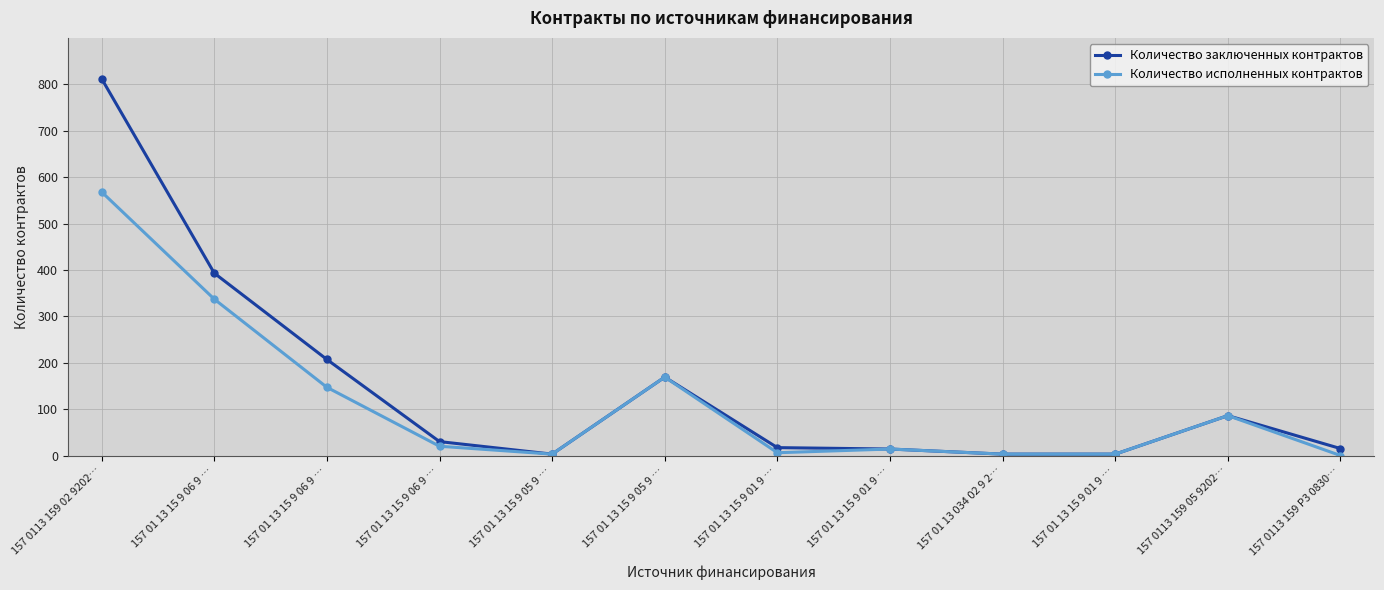

Is it true that Количество исполненных контрактов equals 3 at 157 01 13 034 02 9 2…?

True